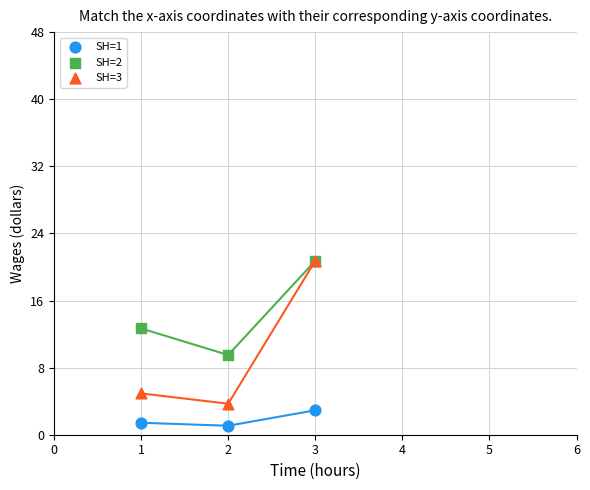

What are all the series names shown in the legend?

SH=1, SH=2, SH=3